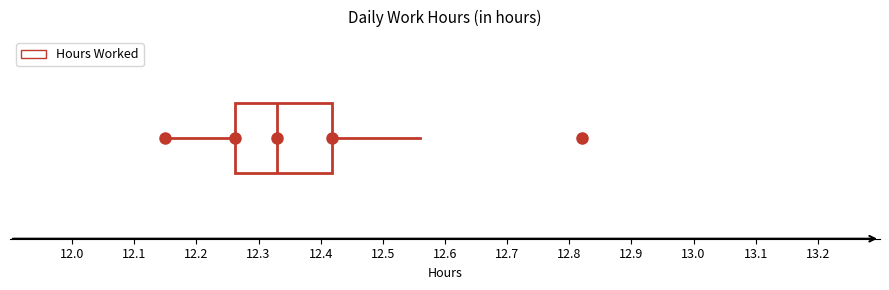

Where is the right edge of the box on the x-axis? The values are not printed on the chart, so give them approximately, as read against the axis.

12.42